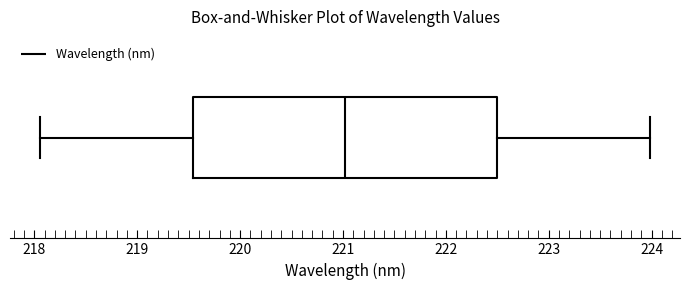

Transcribe this box plot: give where the median line is, the range the box spans, and where the two whiskers end, as read against the x-axis. The values are not printed on the chart, so give them approximately, as read against the axis.

median 221.0, box 219.5 to 222.5, whiskers 218.1 to 224.0